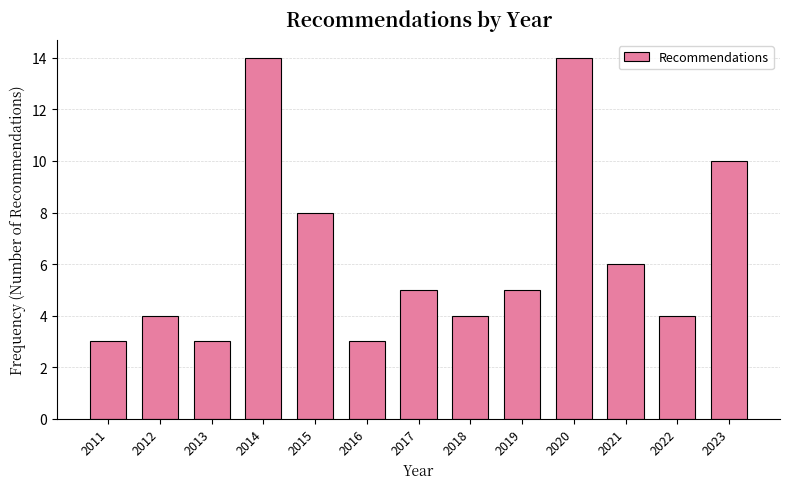

Reading left to right, list all the values displayed in this chart.

2011=3	2012=4	2013=3	2014=14	2015=8	2016=3	2017=5	2018=4	2019=5	2020=14	2021=6	2022=4	2023=10